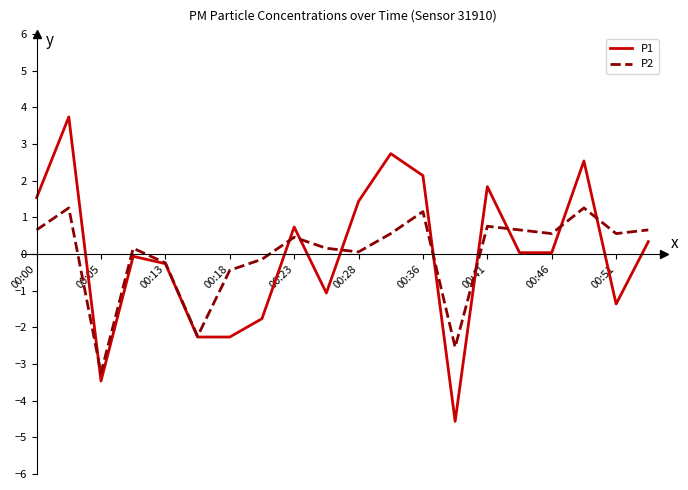

At how many categories does at least one series exceed -3?

19